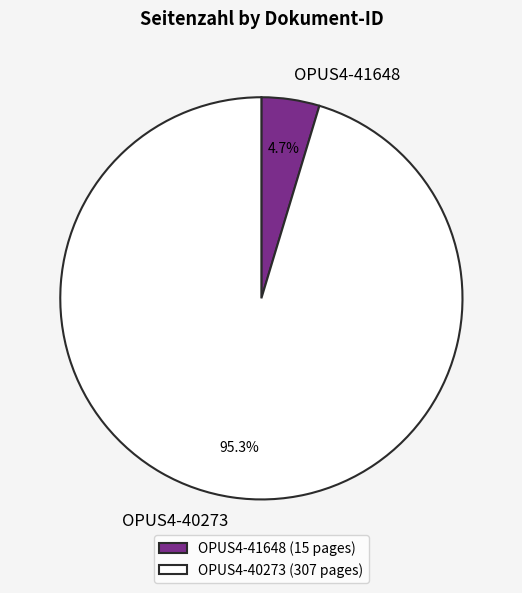

To the nearest percent, what is the difference between the largest and smallest slice percentages?

91%